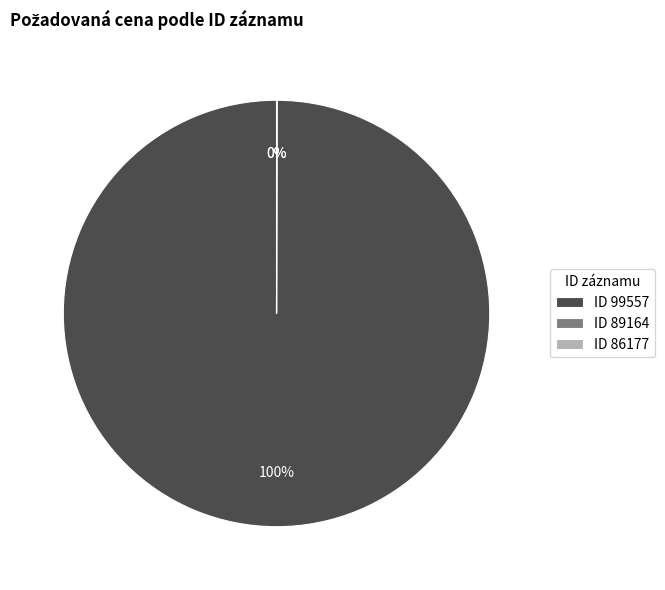

Which category has the biggest portion of the pie?

ID 99557